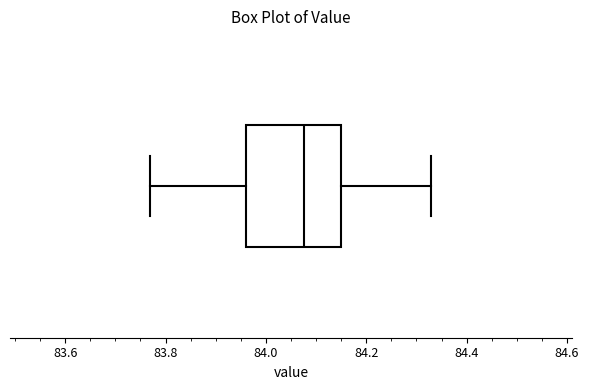

Where does the median line of the box sit on the x-axis? The values are not printed on the chart, so give them approximately, as read against the axis.

84.08